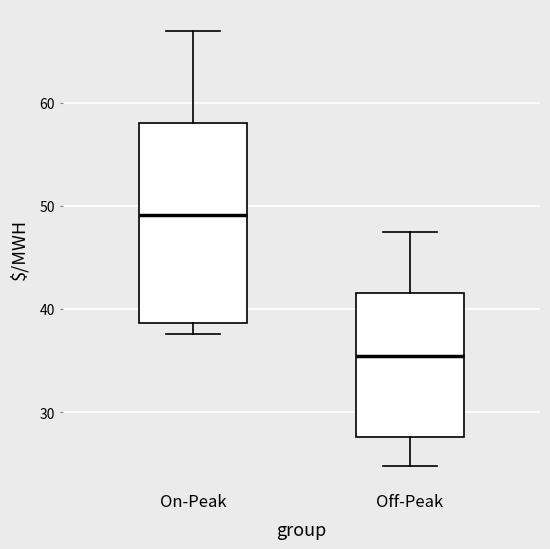

Reading left to right, transcribe this box plot: for each box, give where its median line is, the range the box spans, and where its two whiskers end, as read against the y-axis. The values are not printed on the chart, so give them approximately, as read against the axis.

On-Peak: median 49, box 39 to 58, whiskers 38 to 67
Off-Peak: median 35, box 28 to 42, whiskers 25 to 47